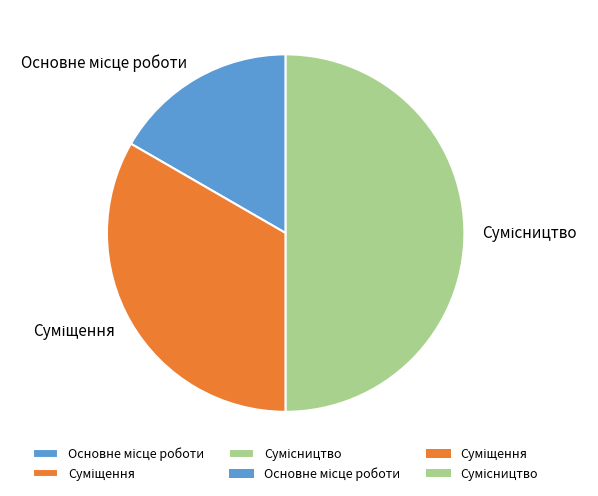

What is the ratio of the value at Суміщення to the value at Основне місце роботи?

2.0